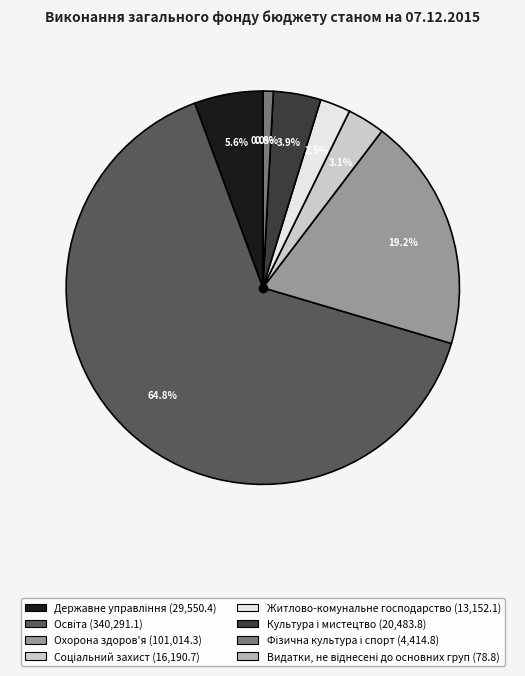

To the nearest percent, what is the difference between the Соціальний захист and Видатки, не віднесені до основних груп slice percentages?

3%